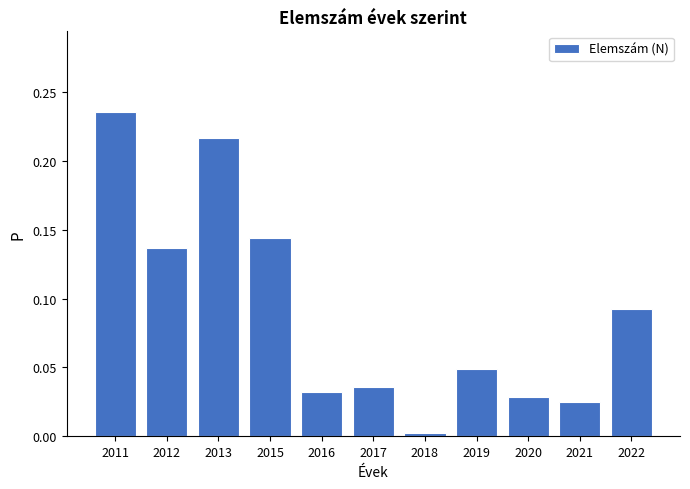

What is the sum of all values?

1.0